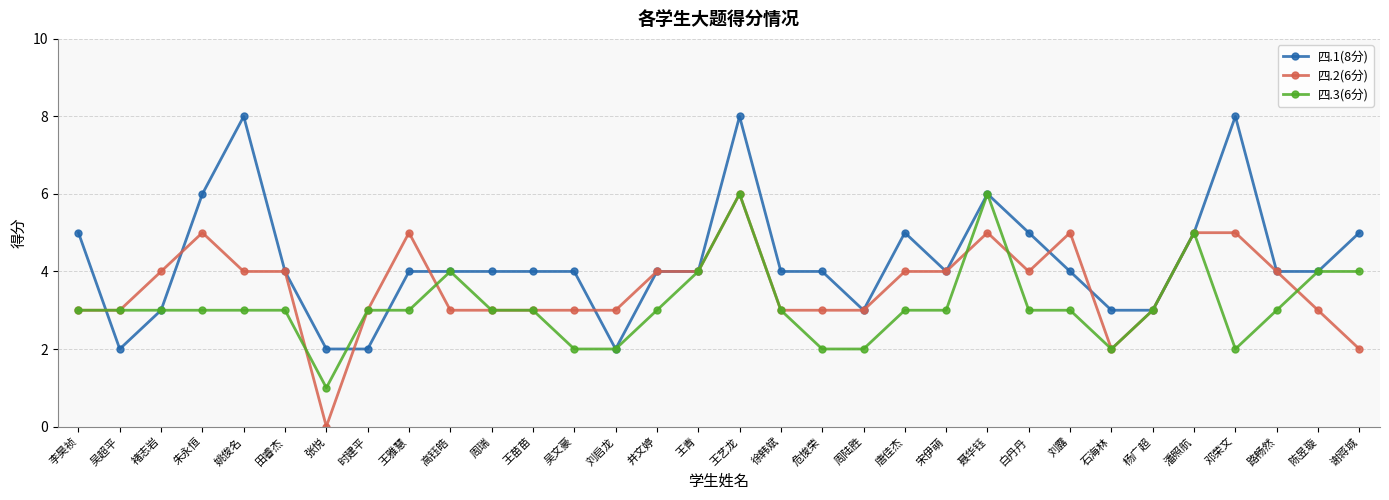

True or false: 四.2(6分) has more than 1 interior local peaks.

True